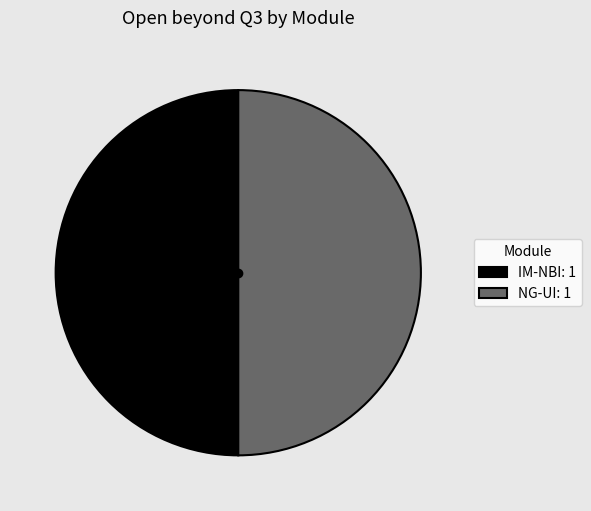

True or false: NG-UI: 1 accounts for 50% of the total.

True